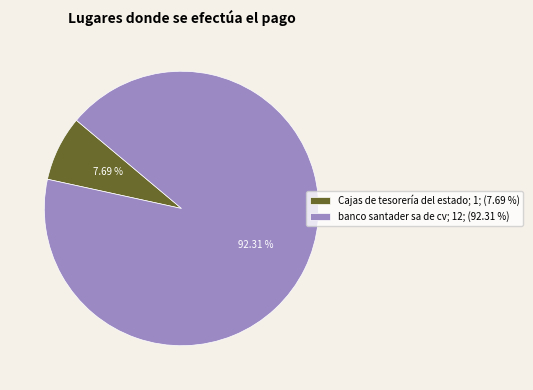

To the nearest percent, what is the average slice percentage?

50%